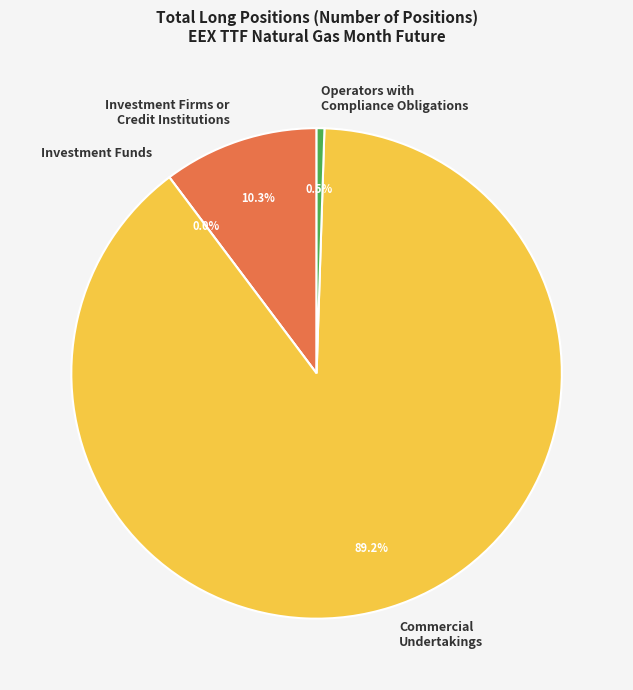

Is the sum of Commercial
Undertakings and Operators with
Compliance Obligations greater than half?

Yes